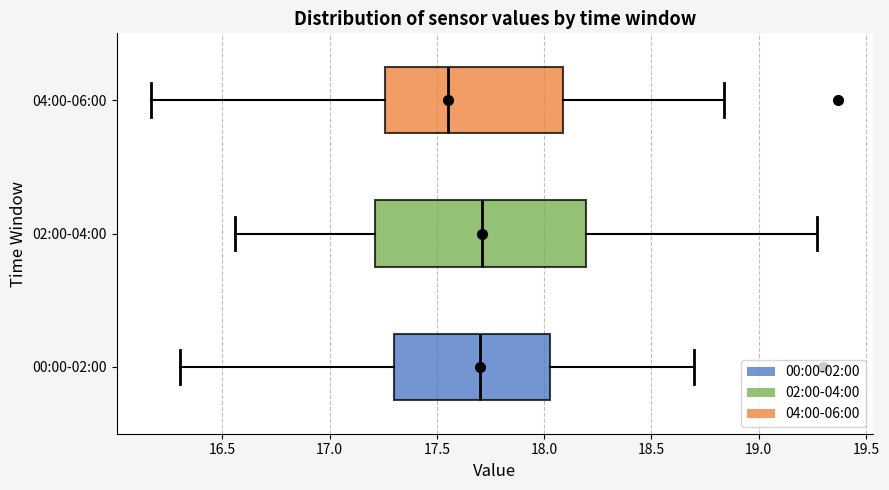

Which box's median line is the furthest to the left?

04:00-06:00